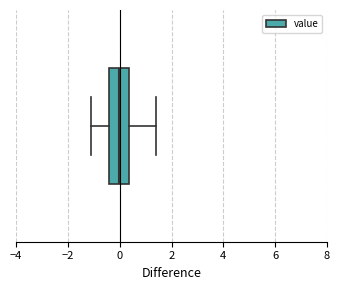

Read this box plot against the x-axis: the position of the median line, the range covered by the box, and the ends of both whiskers. The values are not printed on the chart, so give them approximately, as read against the axis.

median 0.0, box -0.4 to 0.4, whiskers -1.0 to 1.4